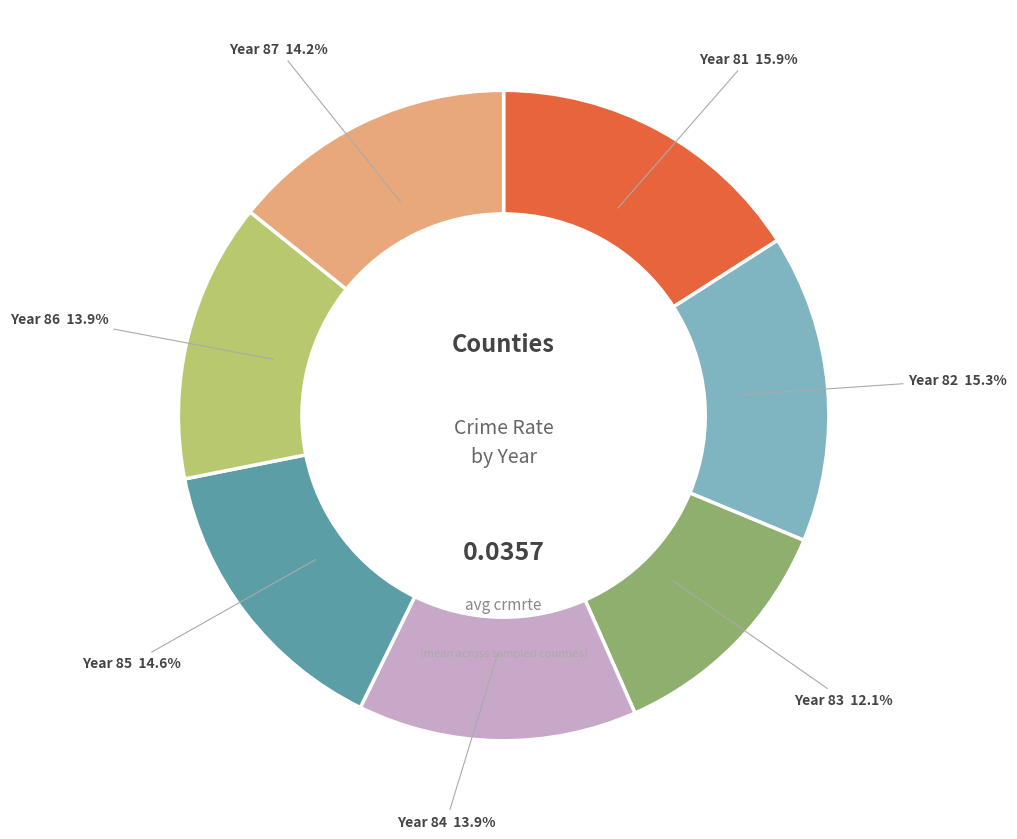

Is there any slice that represents more than half of the pie?

No